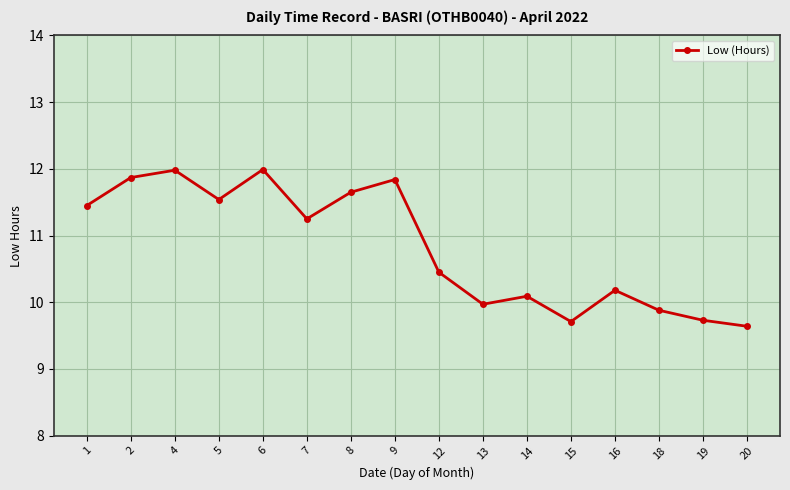

What is the value of the 2nd point from the left?

11.9